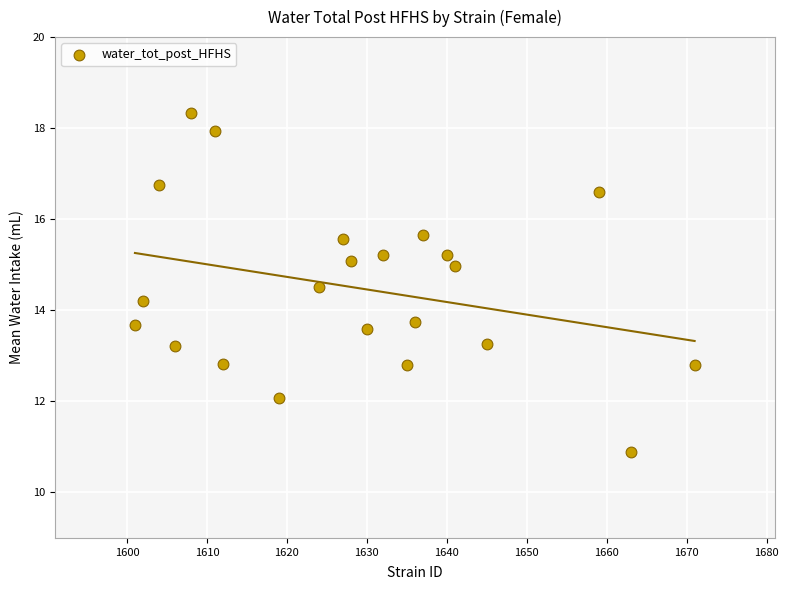

What is the range of X values (max minus min)?

70.0